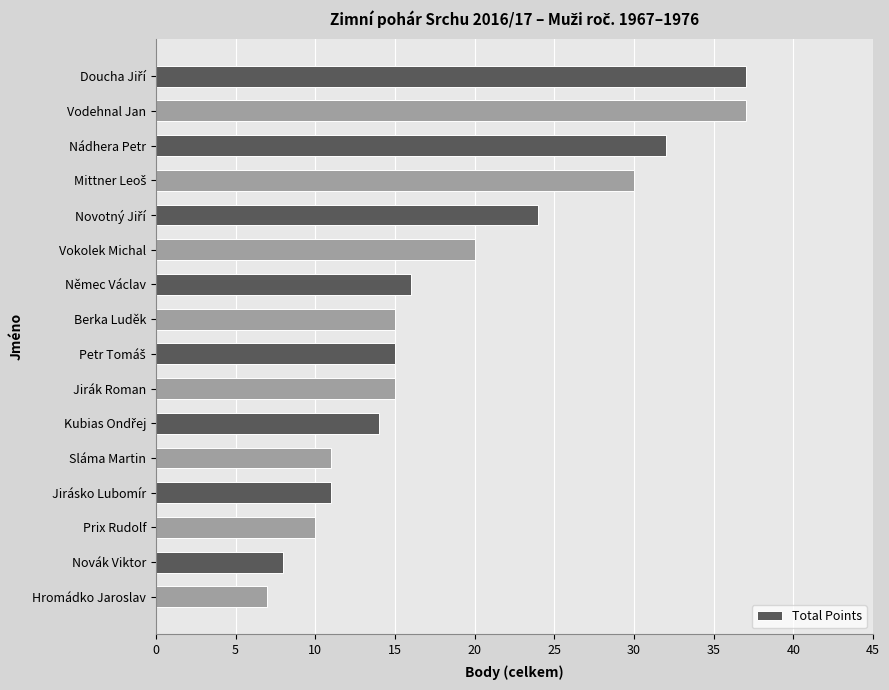

What is the maximum value shown in the chart?

37